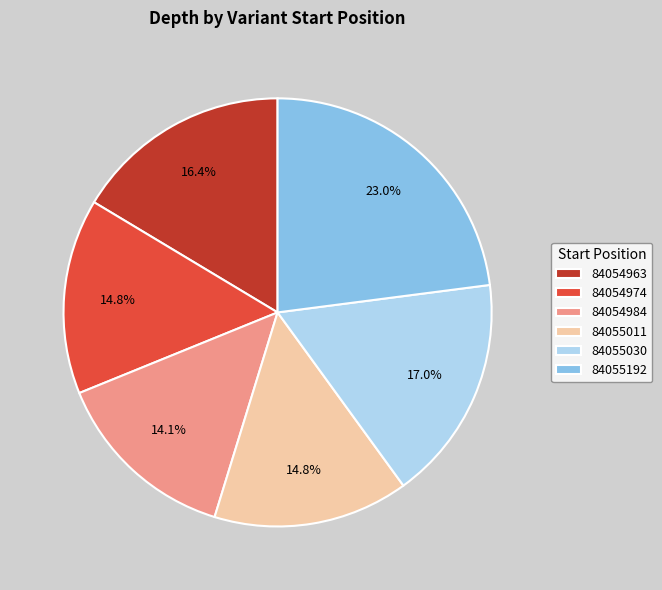

Which has a higher value, 84054963 or 84055011?

84054963